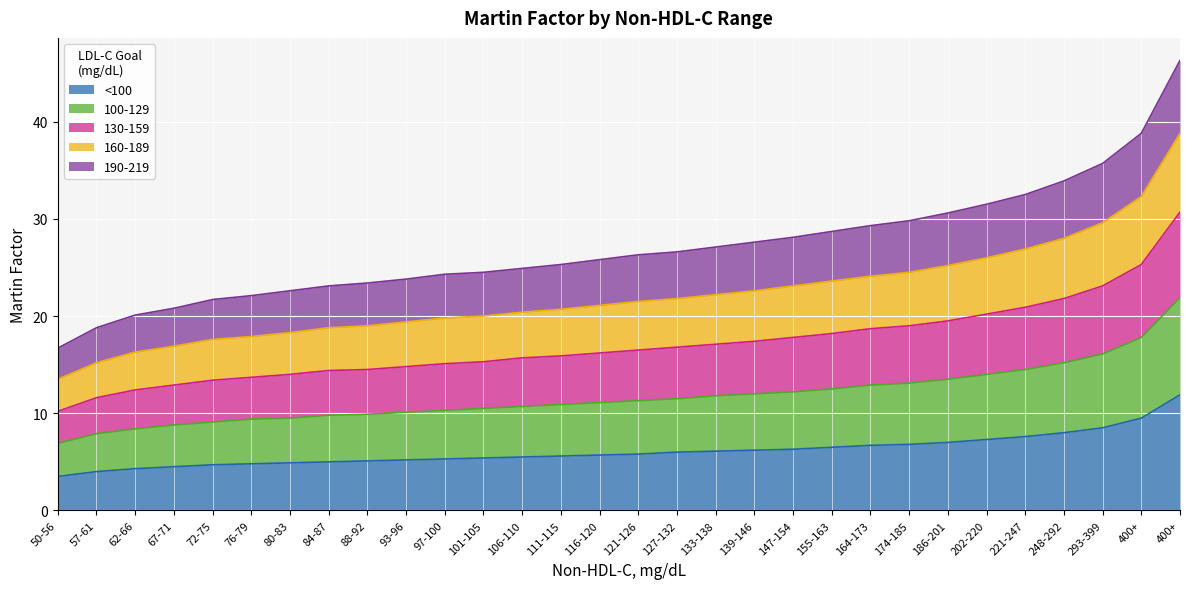

What are all the series names shown in the legend?

<100, 100-129, 130-159, 160-189, 190-219